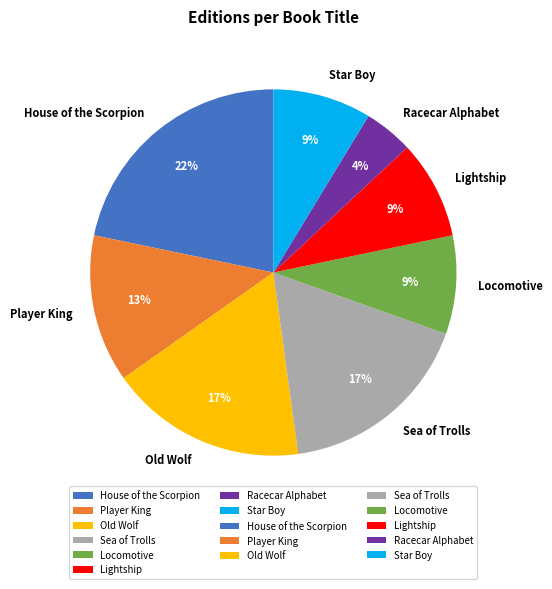

Is the sum of Star Boy and Old Wolf greater than half?

No